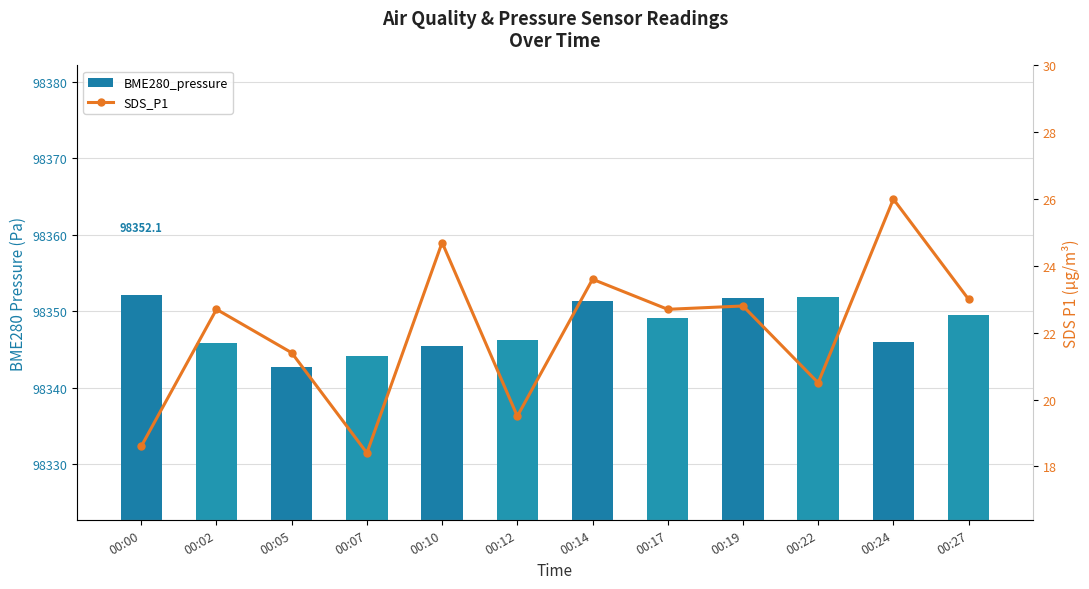

What is the average value of the SDS_P1 series?

22.0